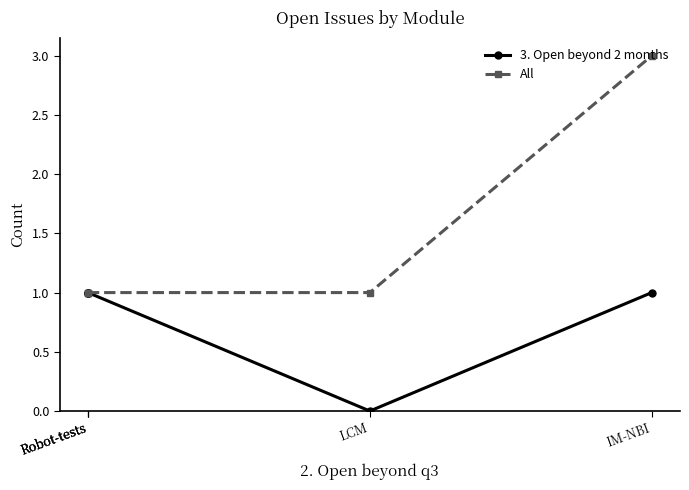

What is the average value of the 3. Open beyond 2 months series?

1